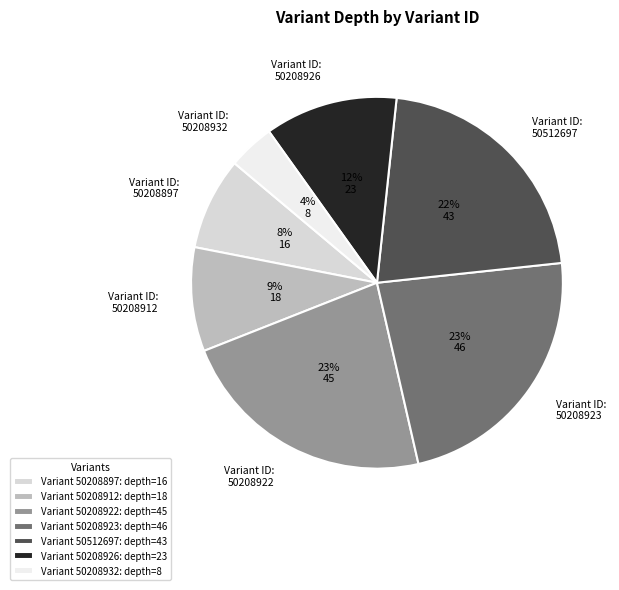

How many segments does this pie chart have?

7